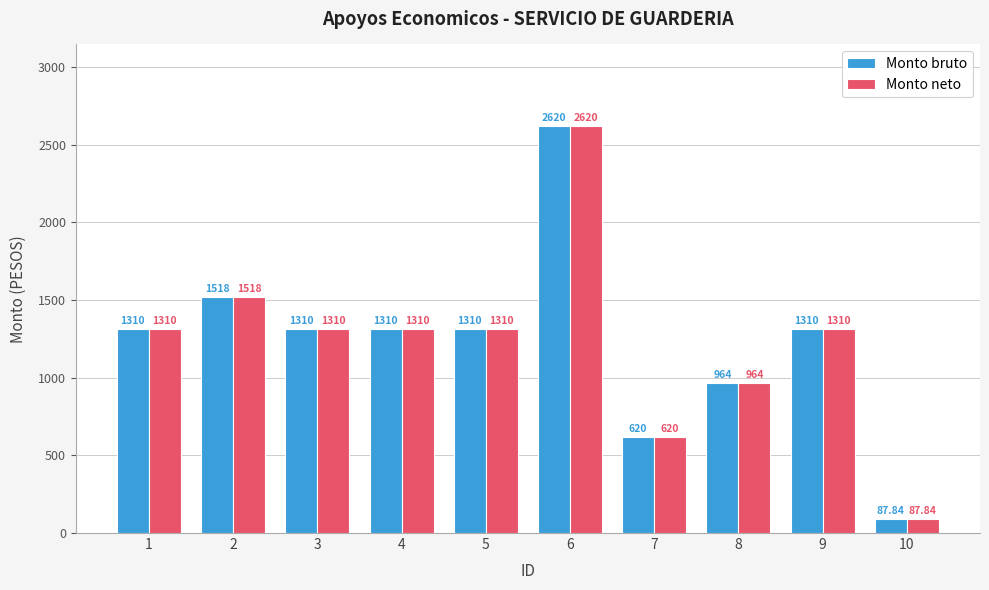

What are all the series names shown in the legend?

Monto bruto, Monto neto